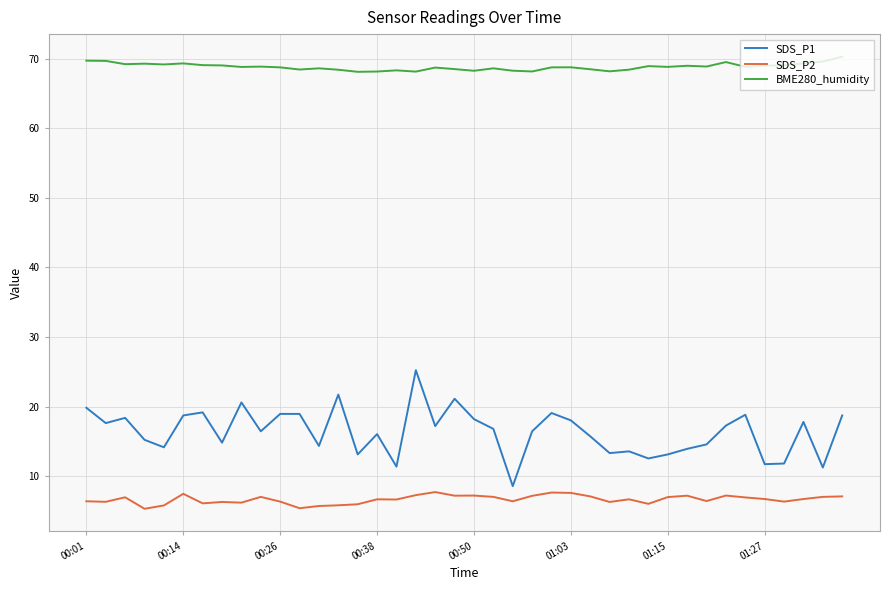

How many categories are shown in the chart?

40